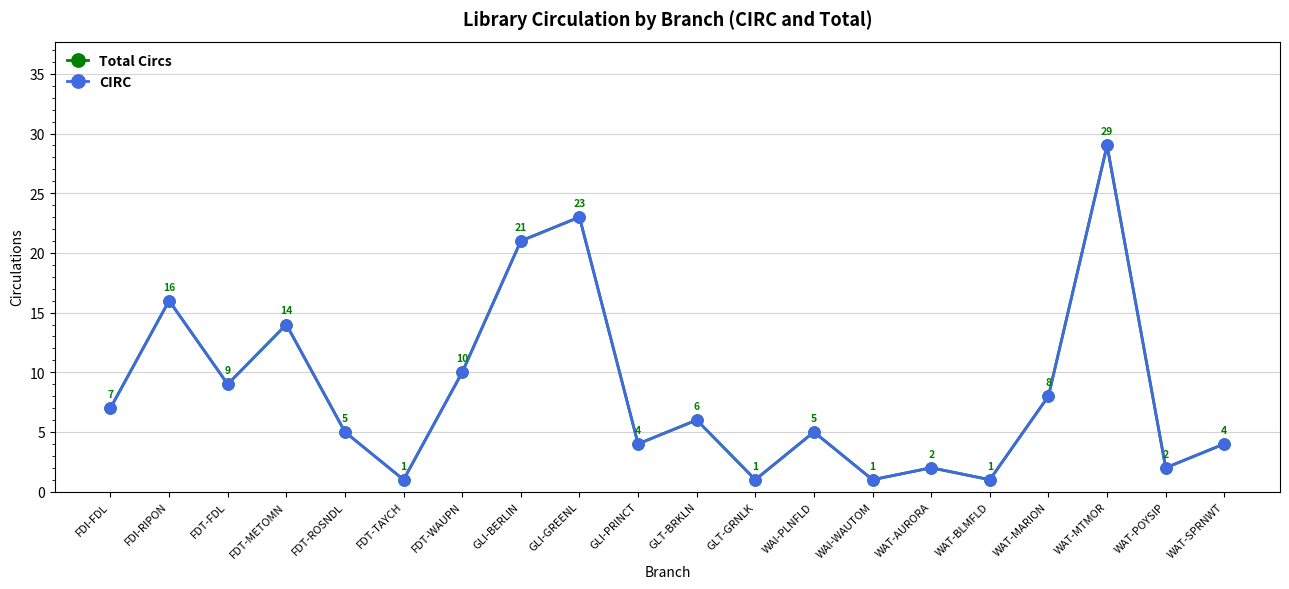

Is this an area chart (filled region under the line)?

No